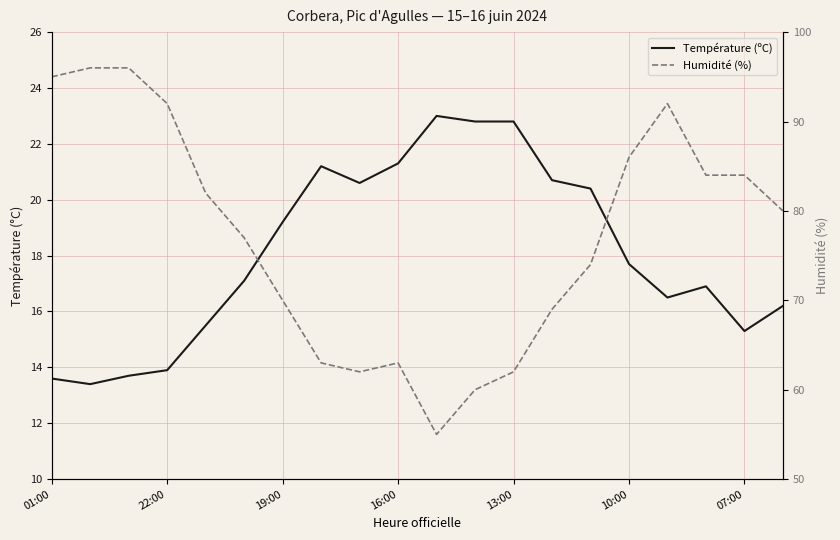

Rank the series by their average value, from lowest to highest.

Température (ºC), Humidité (%)